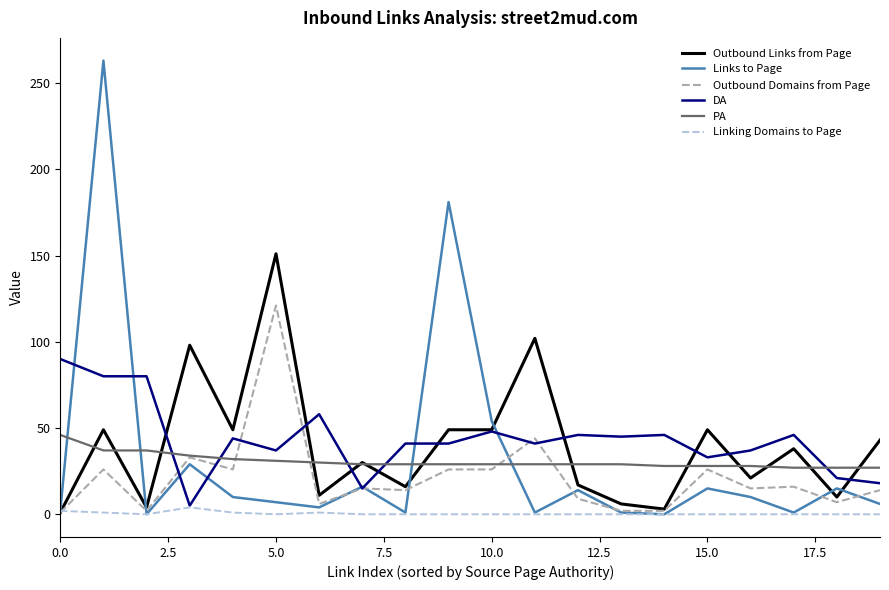

Rank the series by their maximum value, from highest to lowest.

Links to Page, Outbound Links from Page, Outbound Domains from Page, DA, PA, Linking Domains to Page